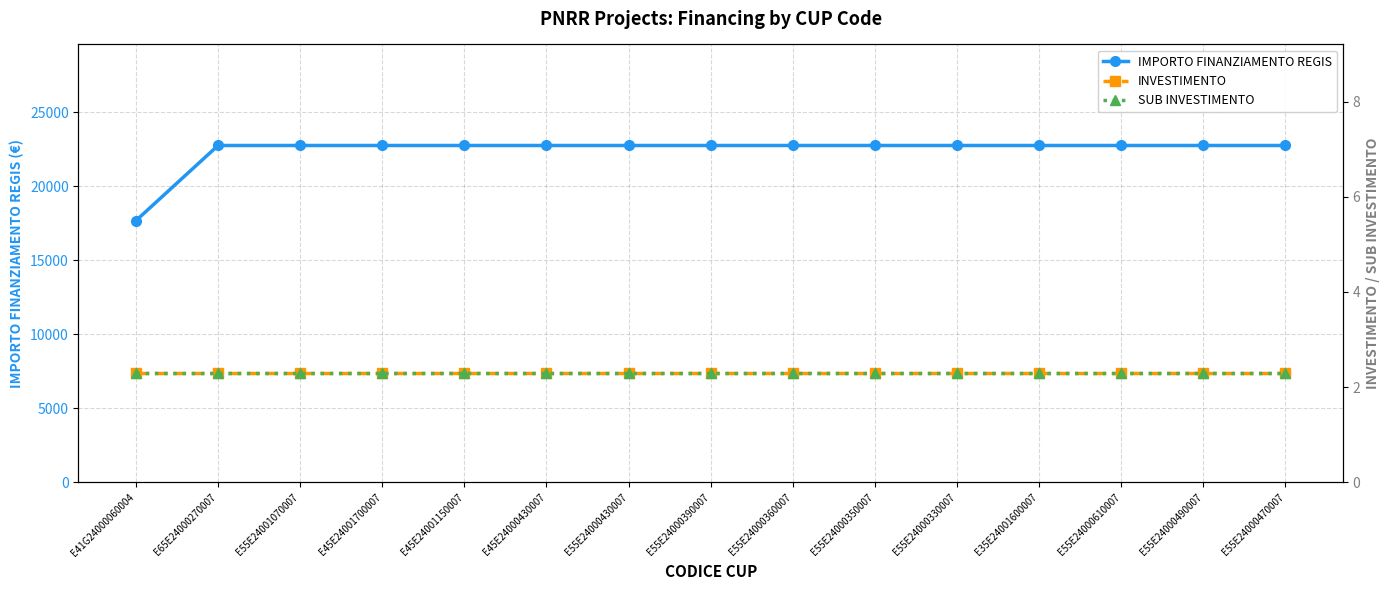

What is the difference between the highest and lowest values at E55E24000430007?

22747.7